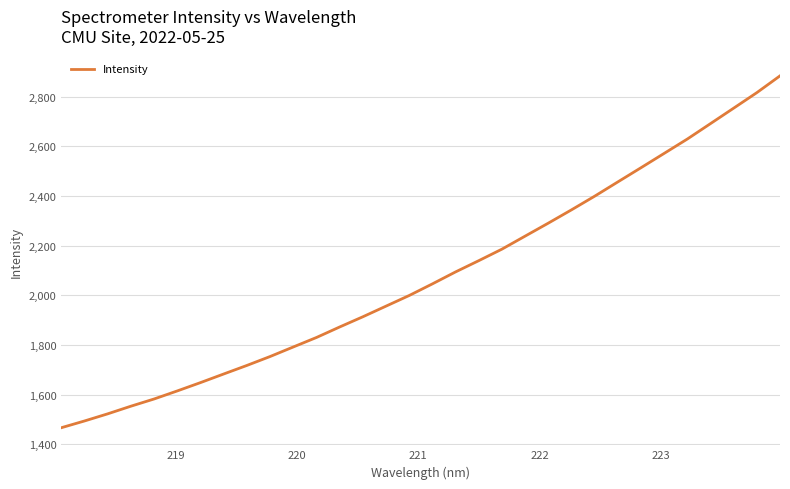

What is the sum of all values?

66453.3